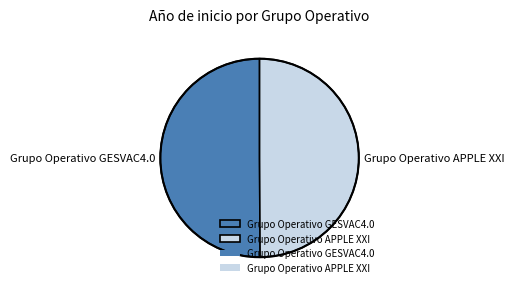

True or false: Grupo Operativo APPLE XXI accounts for 44% of the total.

False